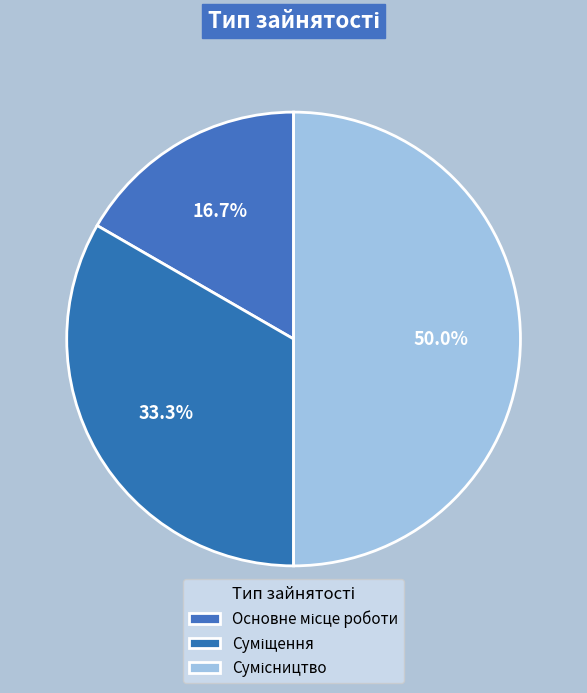

Count the number of slices in the pie.

3